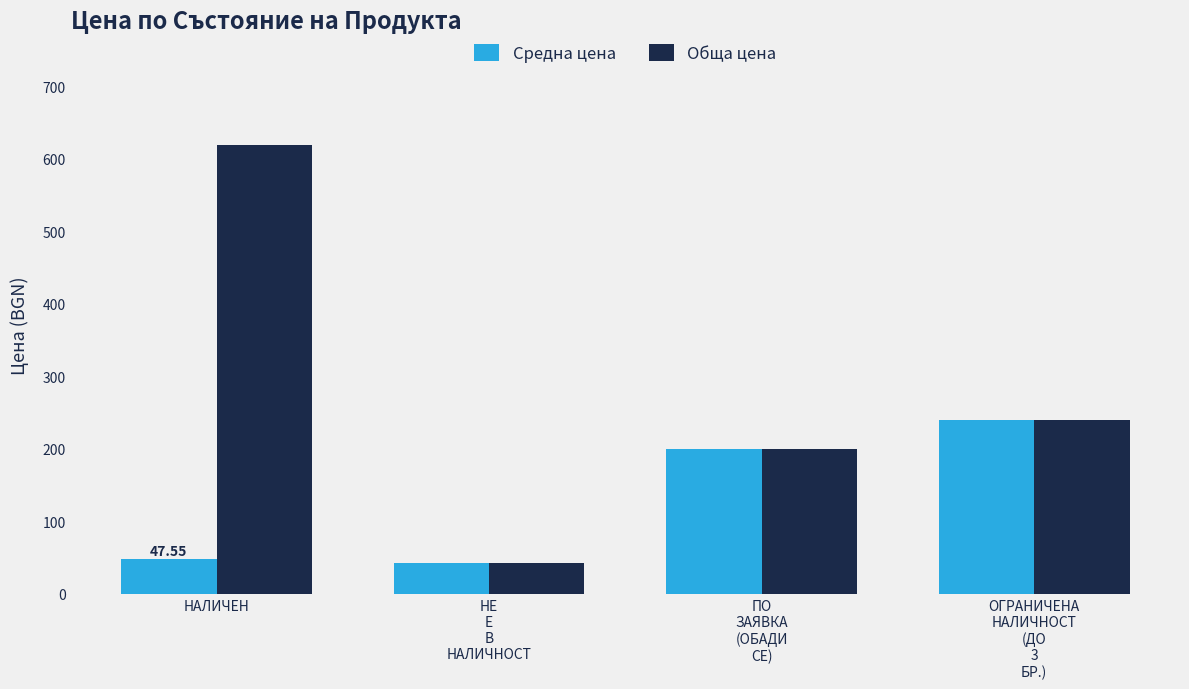

Reading left to right, list all the values displayed in this chart.

Средна цена: НАЛИЧЕН=47.6	НЕ
Е
В
НАЛИЧНОСТ=42.3	ПО
ЗАЯВКА
(ОБАДИ
СЕ)=200.1	ОГРАНИЧЕНА
НАЛИЧНОСТ
(ДО
3
БР.)=239.0
Обща цена: НАЛИЧЕН=618.2	НЕ
Е
В
НАЛИЧНОСТ=42.3	ПО
ЗАЯВКА
(ОБАДИ
СЕ)=200.1	ОГРАНИЧЕНА
НАЛИЧНОСТ
(ДО
3
БР.)=239.0